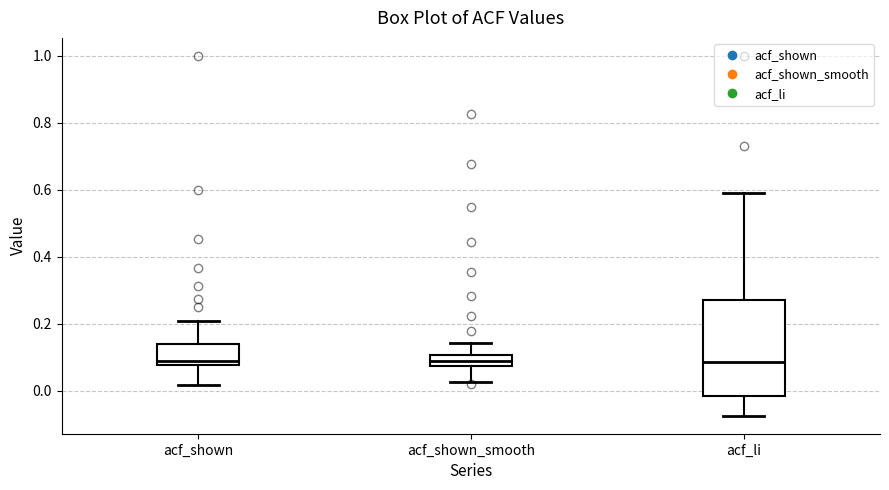

Reading left to right, transcribe this box plot: for each box, give where its median line is, the range the box spans, and where its two whiskers end, as read against the y-axis. The values are not printed on the chart, so give them approximately, as read against the axis.

acf_shown: median 0.08 (just above the box's lower edge), box 0.08 to 0.14, whiskers 0.02 to 0.22
acf_shown_smooth: median 0.08 (inside the box), box 0.08 to 0.10, whiskers 0.02 to 0.14
acf_li: median 0.08, box -0.02 to 0.28, whiskers -0.08 to 0.60